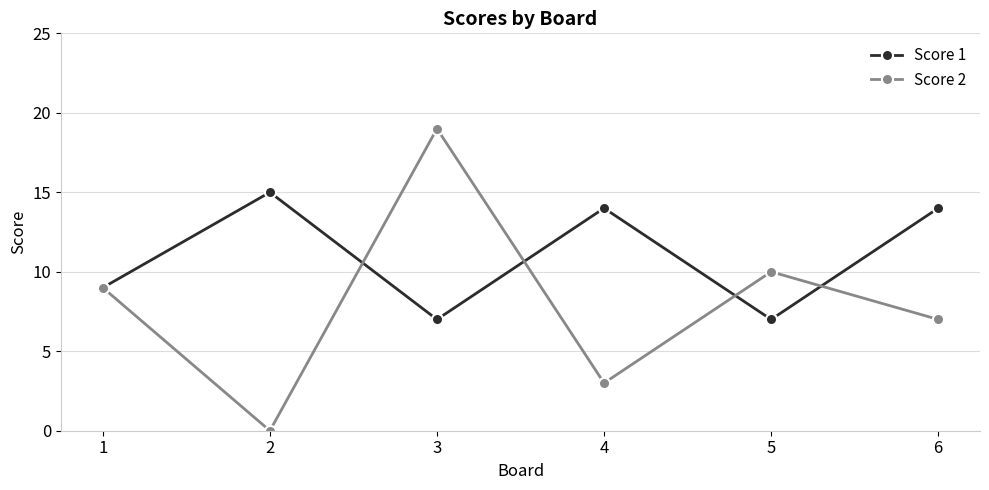

How many lines are shown in the chart?

2